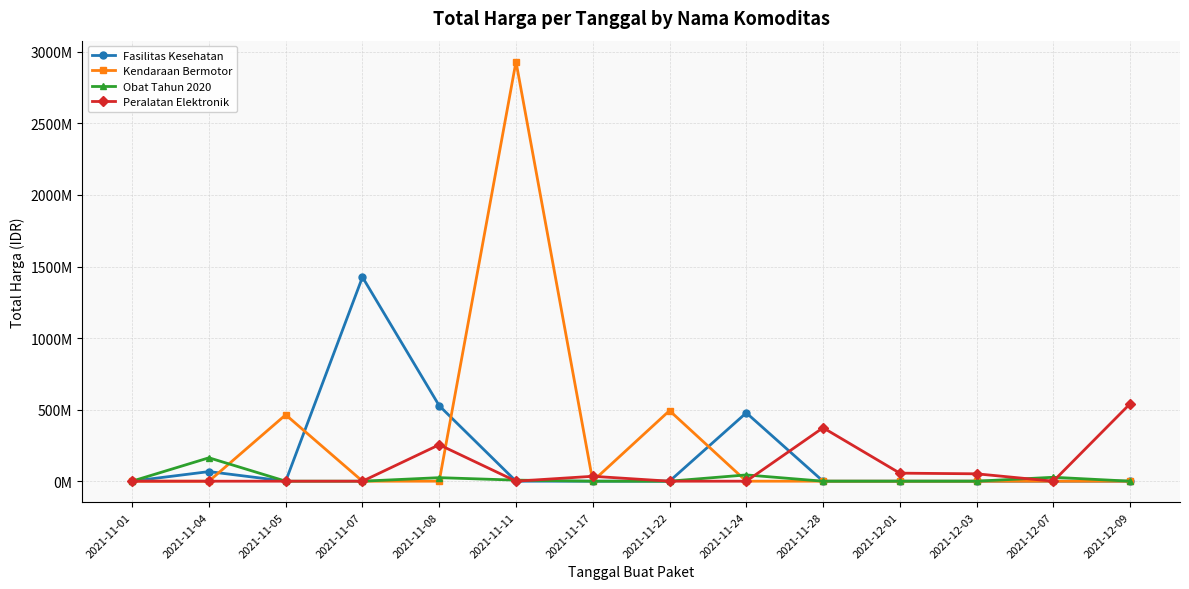

How many interior local peaks does the Obat Tahun 2020 series have?

4